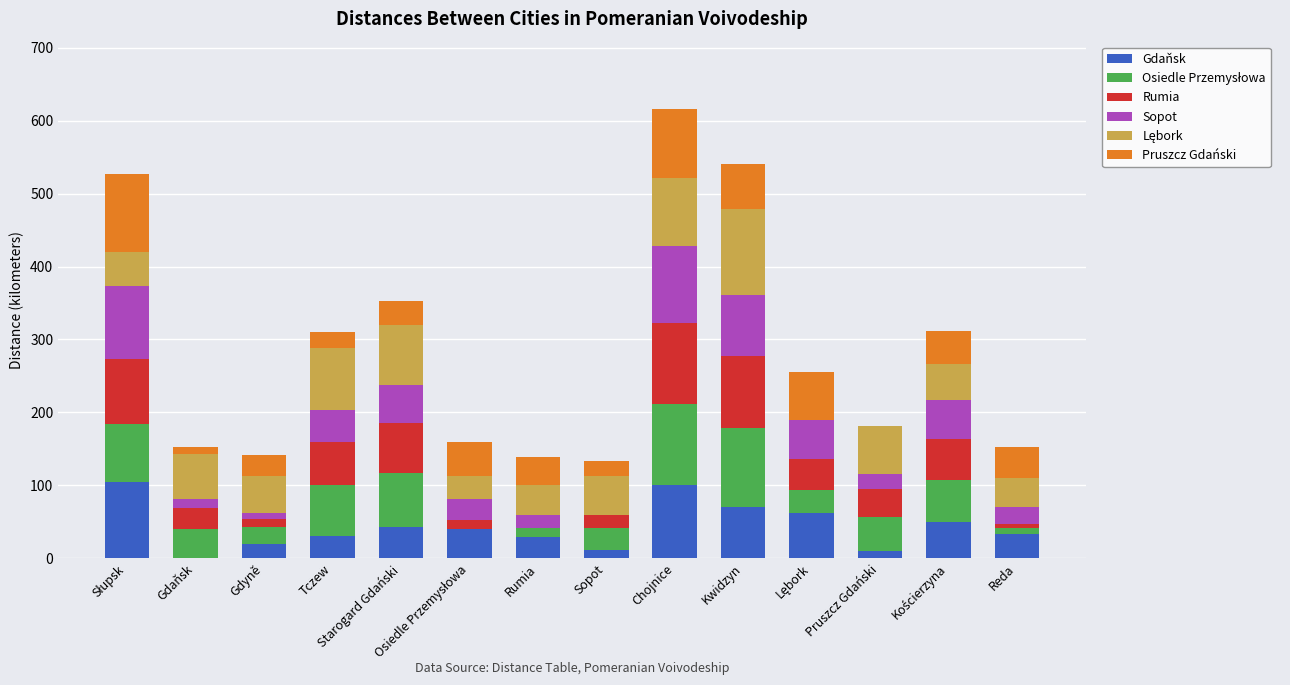

What is the total value across all series at Chojnice?

616